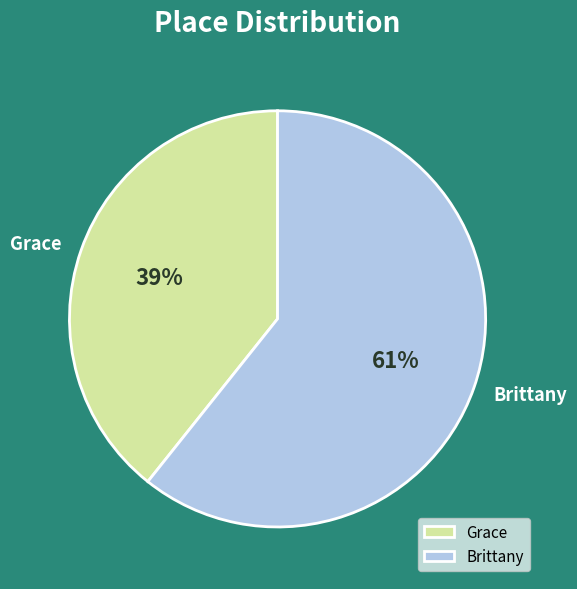

To the nearest percent, what is the average slice percentage?

50%